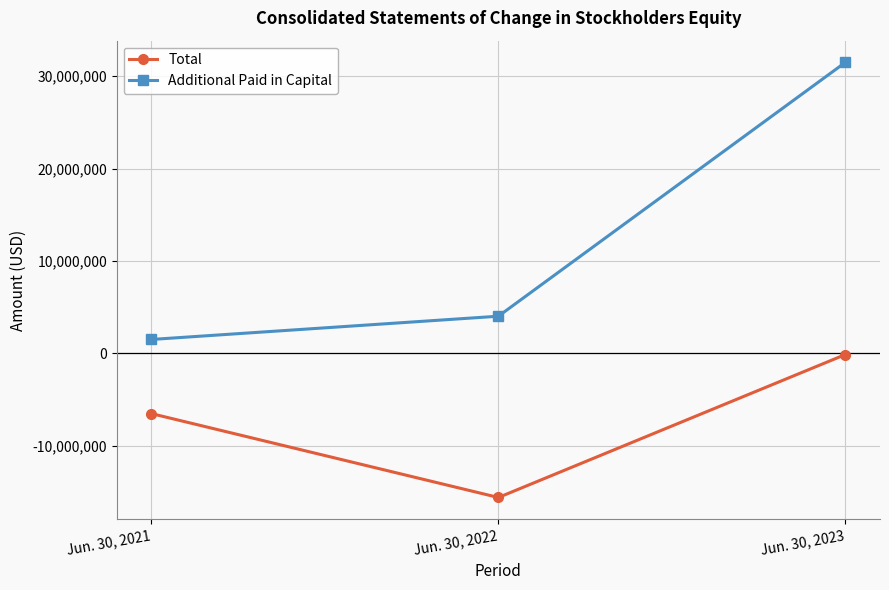

Which series changed the most between Jun. 30, 2021 and Jun. 30, 2022?

Total